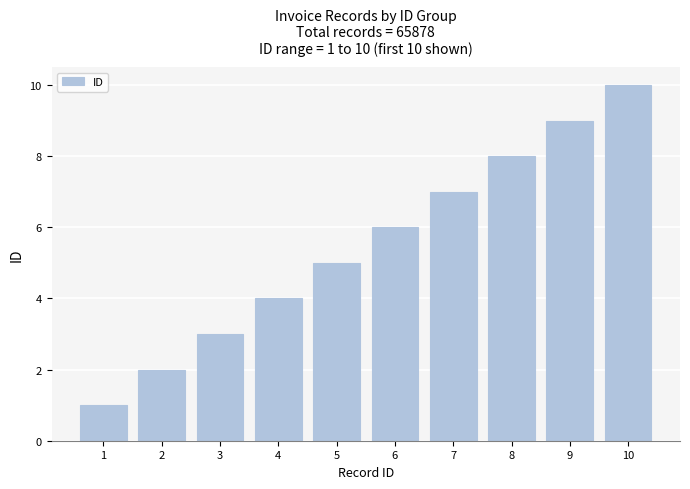

How many values are between 3 and 8?

6